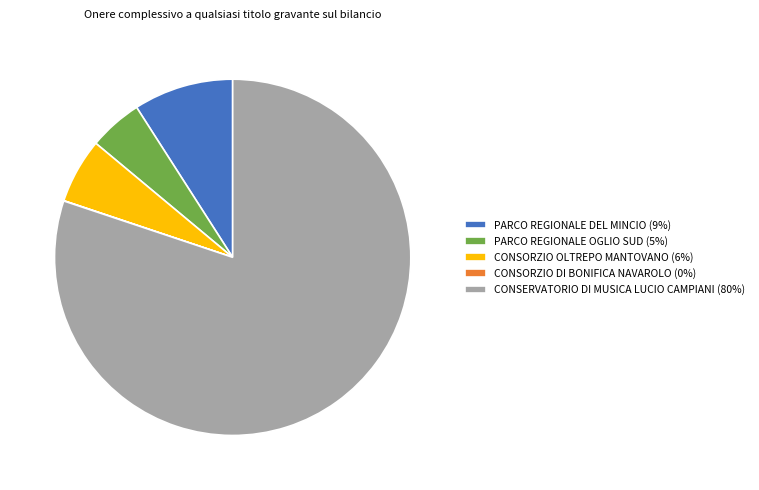

Which has a higher value, PARCO REGIONALE OGLIO SUD (5%) or CONSORZIO OLTREPO MANTOVANO (6%)?

CONSORZIO OLTREPO MANTOVANO (6%)